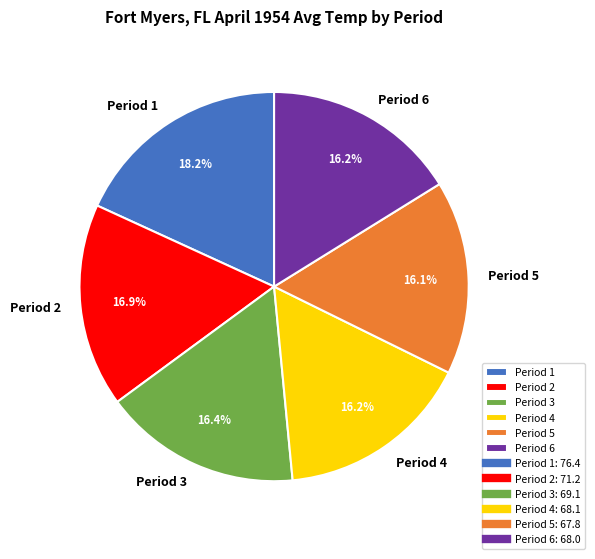

Does any single category account for the majority?

No